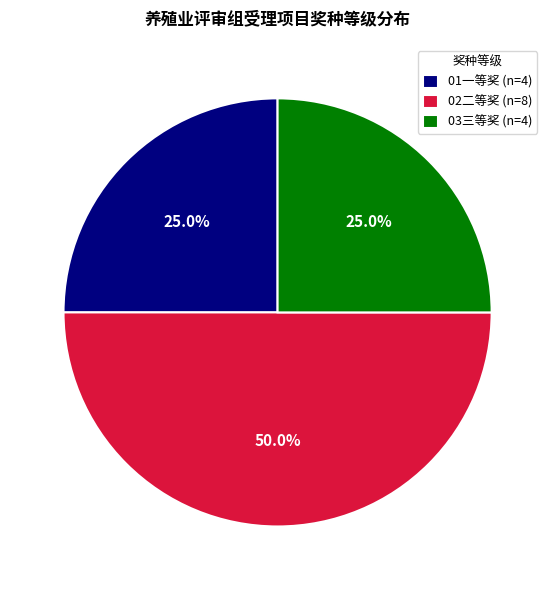

Which has a higher value, 02二等奖 or 03三等奖?

02二等奖